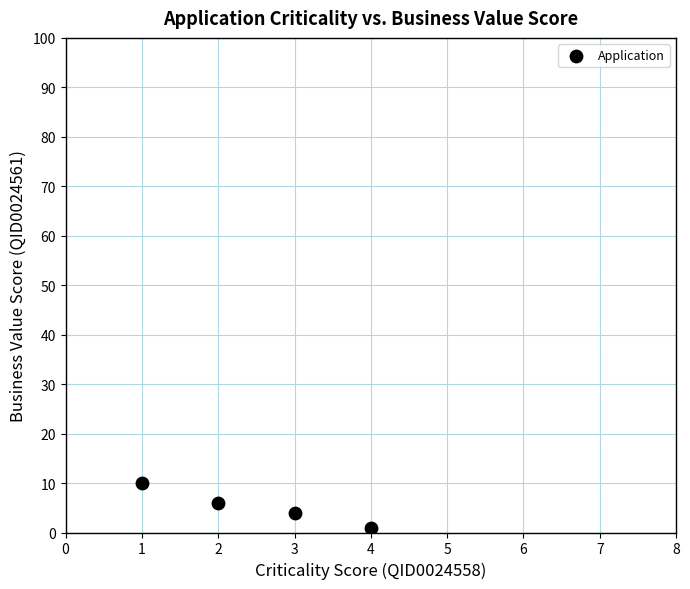

What is the range of X values (max minus min)?

3